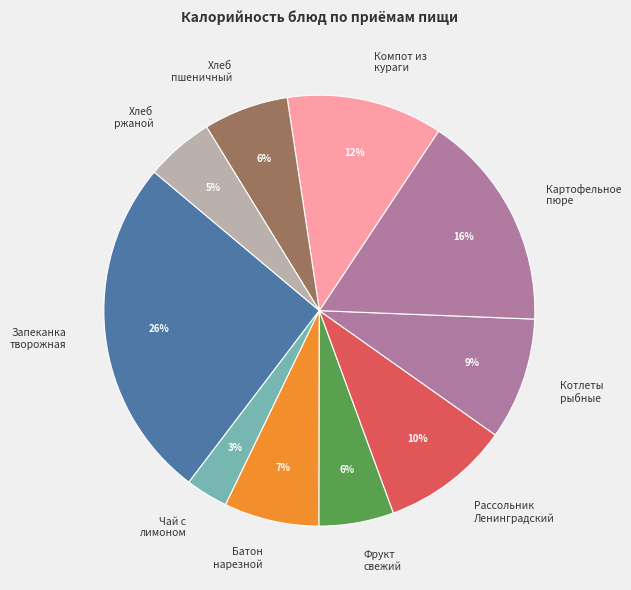

How many segments does this pie chart have?

10